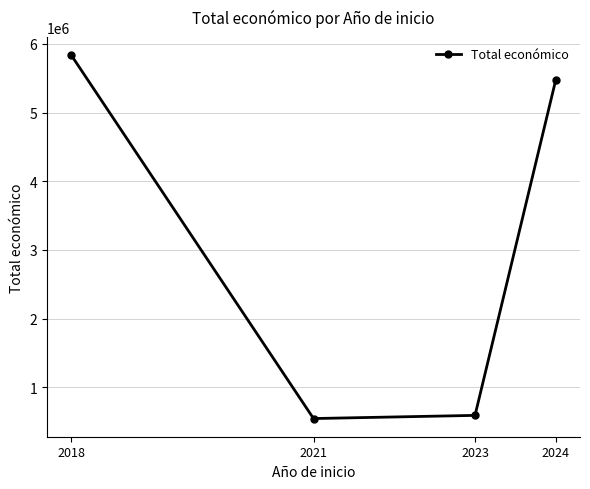

Reading right to left, what are all the values shown in this chart?

5476910	589584	543365	5836828